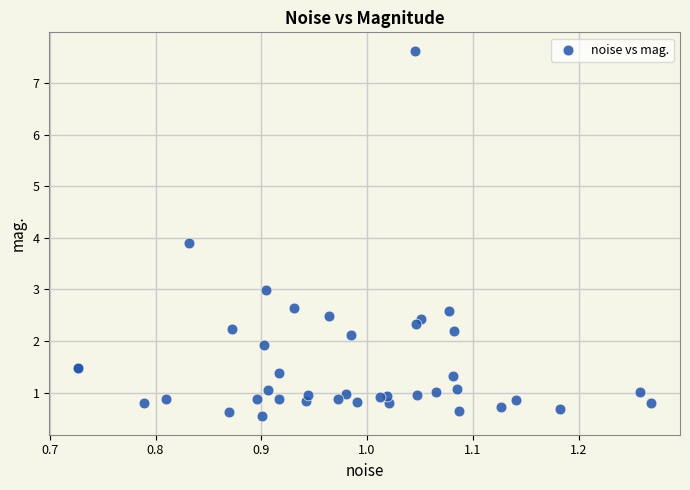

What Y value in the scatter plot is closest to 4?

3.9